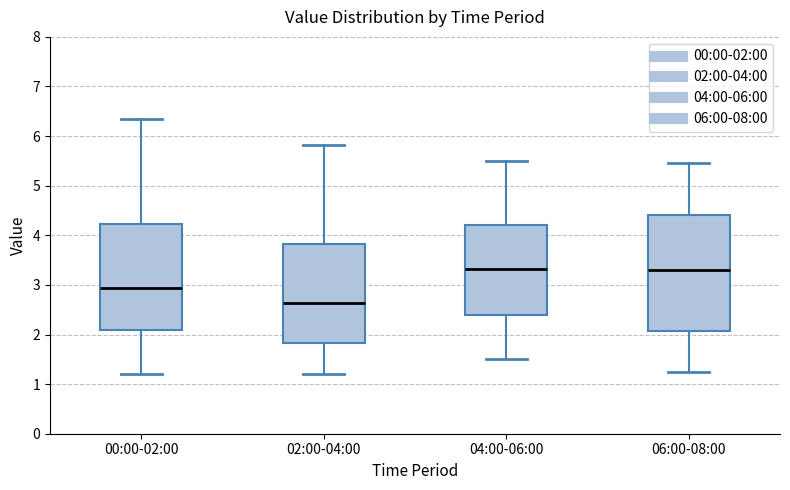

Reading left to right, transcribe this box plot: for each box, give where its median line is, the range the box spans, and where its two whiskers end, as read against the y-axis. The values are not printed on the chart, so give them approximately, as read against the axis.

00:00-02:00: median 2.9, box 2.1 to 4.2, whiskers 1.2 to 6.4
02:00-04:00: median 2.6, box 1.8 to 3.8, whiskers 1.2 to 5.8
04:00-06:00: median 3.3, box 2.4 to 4.2, whiskers 1.5 to 5.5
06:00-08:00: median 3.3, box 2.1 to 4.4, whiskers 1.3 to 5.5